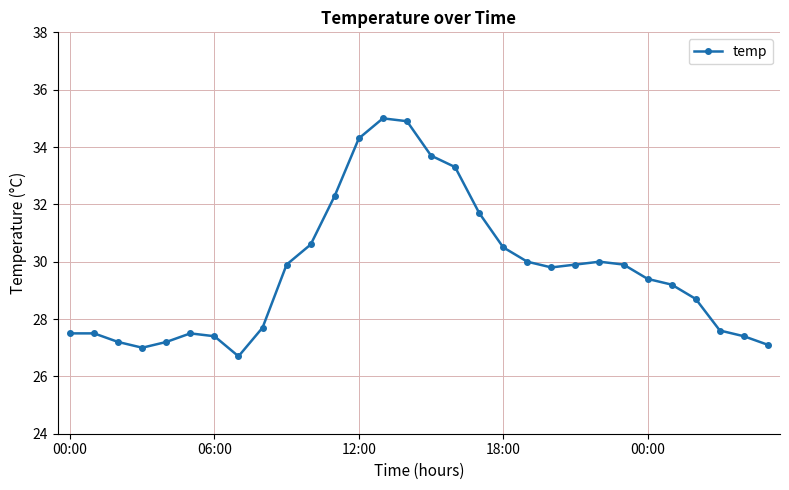

What is the value of the 20th point from the left?

30.0